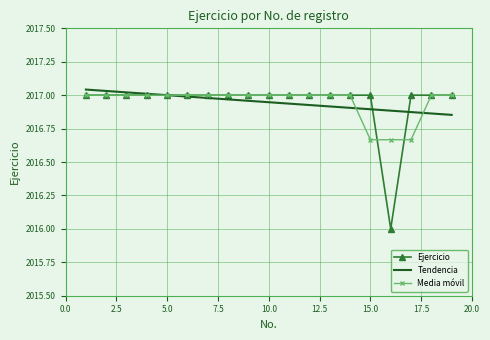

Is it true that the value at 2 is 2017?

True